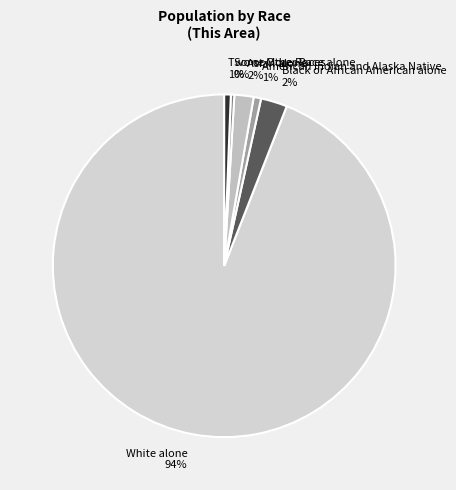

Which slice is the largest?

White alone